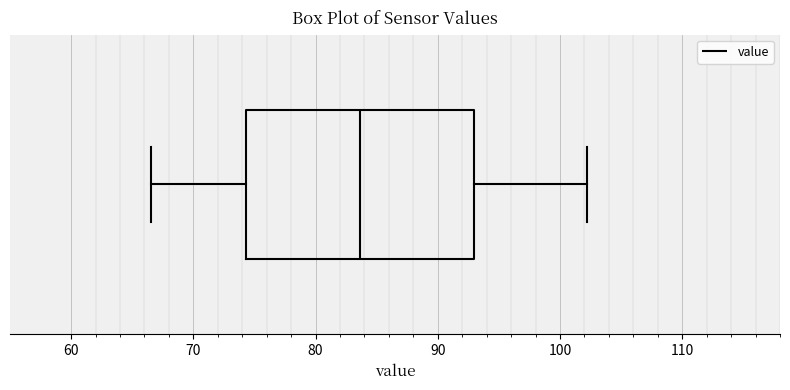

Where does the left whisker of the box end on the x-axis? The values are not printed on the chart, so give them approximately, as read against the axis.

67